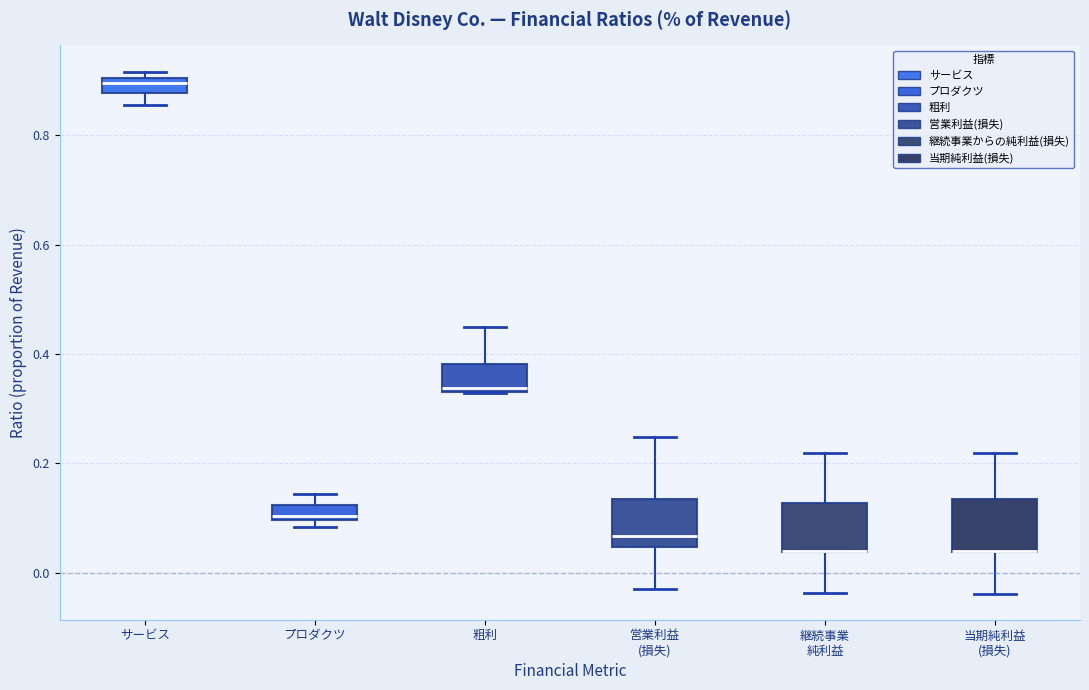

Where is the lower edge of the box for プロダクツ on the y-axis? The values are not printed on the chart, so give them approximately, as read against the axis.

0.10